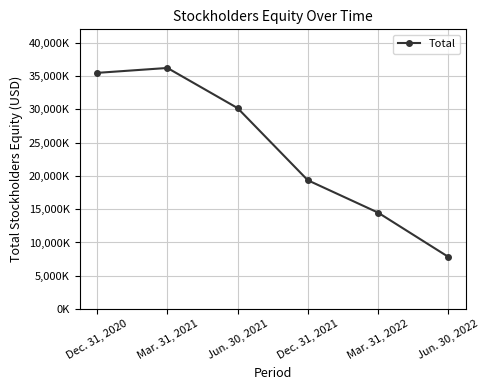

Is this an area chart (filled region under the line)?

No